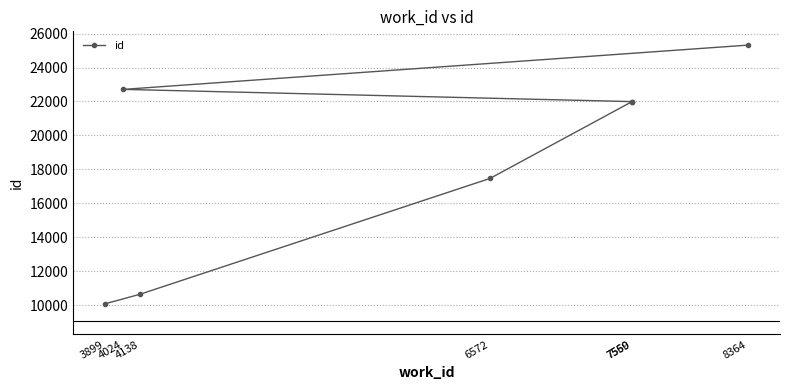

Where is the data nearest to the value 17703?

6572